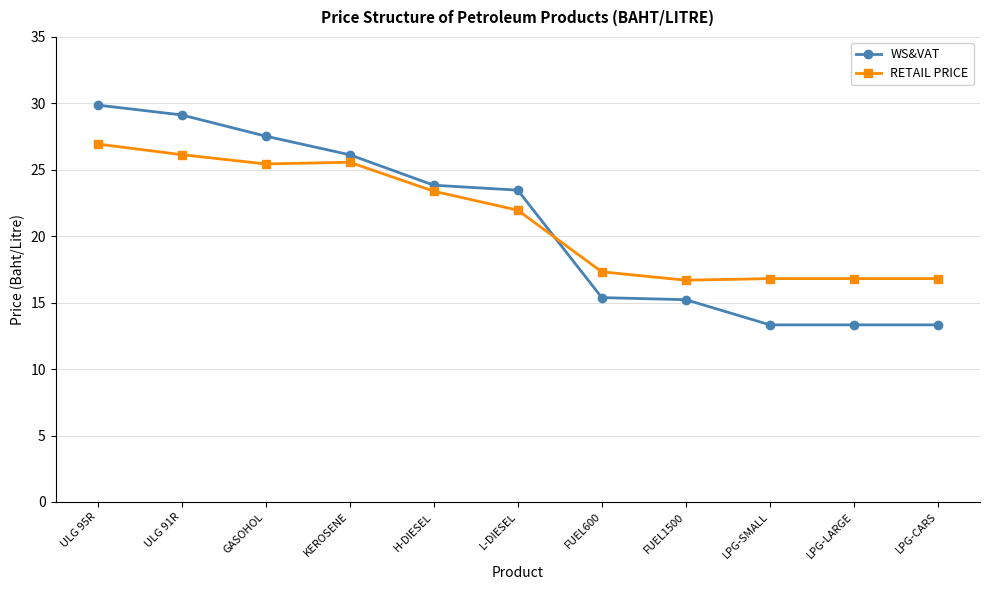

Is it true that WS&VAT equals 13.3 at LPG-CARS?

True